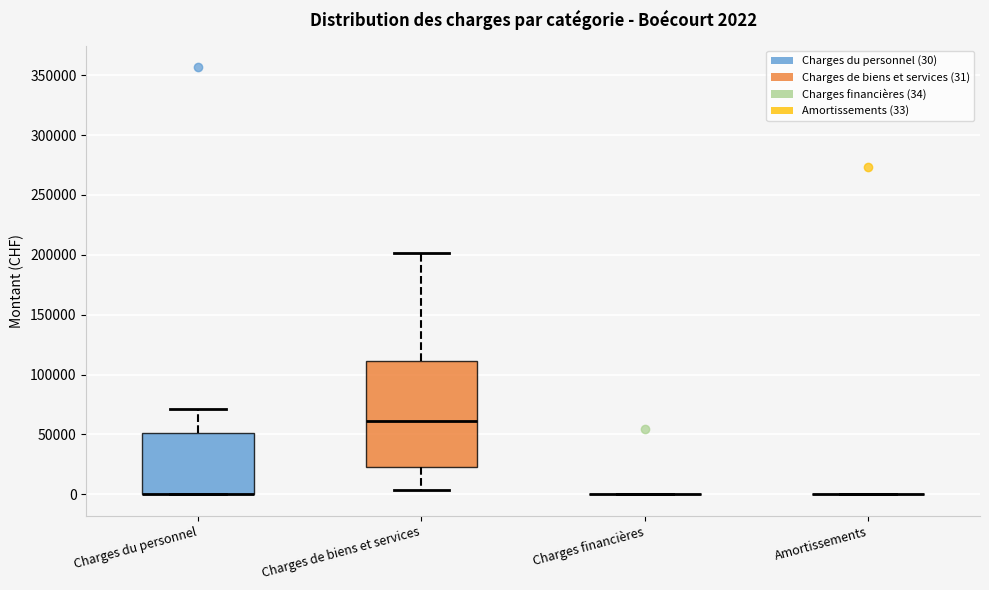

Comparing the boxes themselves (not the whiskers), which one is the tallest?

Charges de biens et services